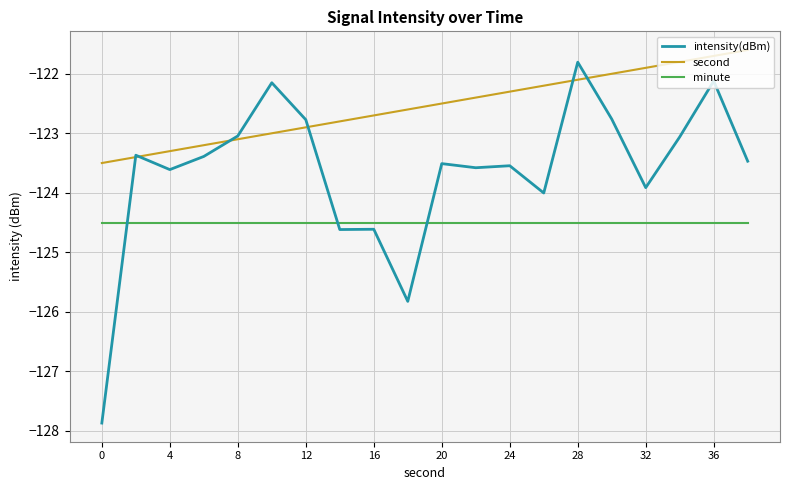

Rank the series by their average value, from highest to lowest.

second, intensity(dBm), minute